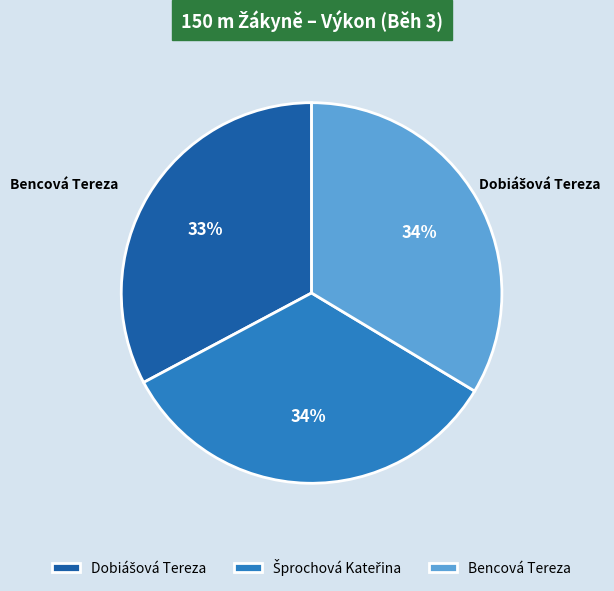

Is there a majority slice in this chart?

No